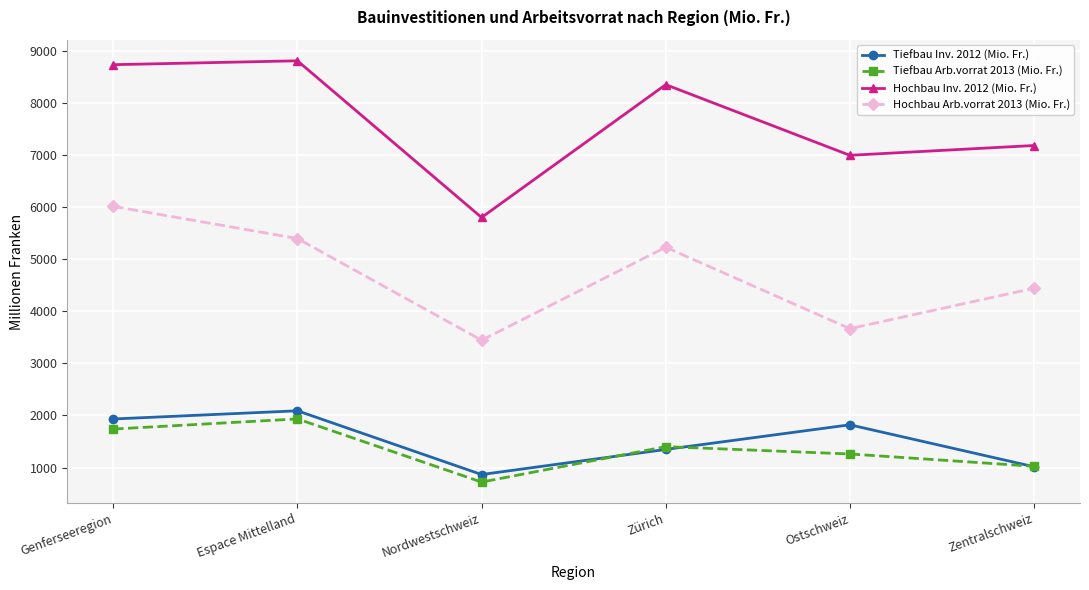

Which category has the lowest value in the Hochbau Inv. 2012 (Mio. Fr.) series?

Nordwestschweiz